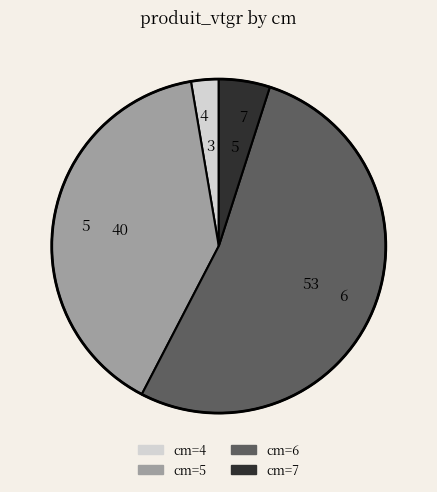

What is the smallest slice in the pie chart?

4